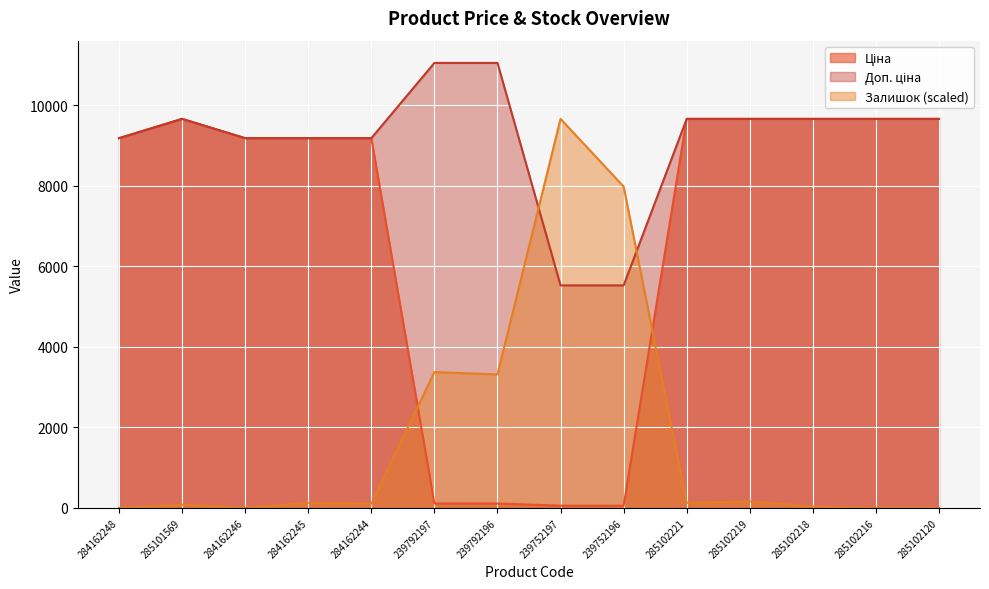

Does the chart display data point markers on the line(s)?

No